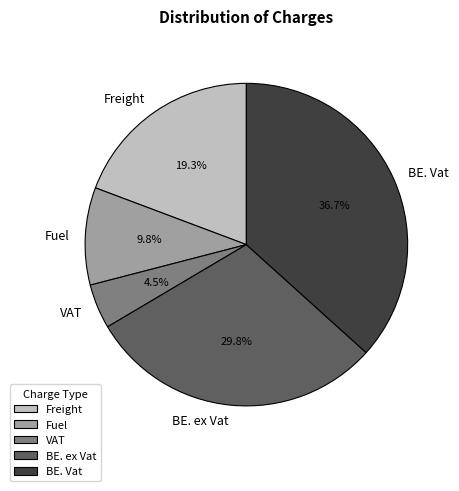

Which has a higher value, Freight or BE. ex Vat?

BE. ex Vat